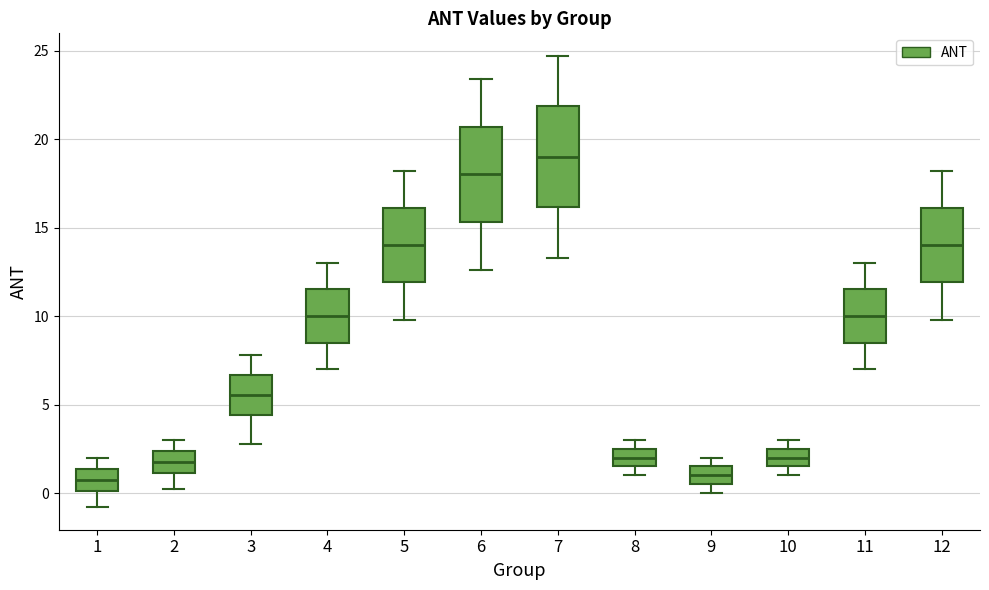

Which box's median line is the highest?

7